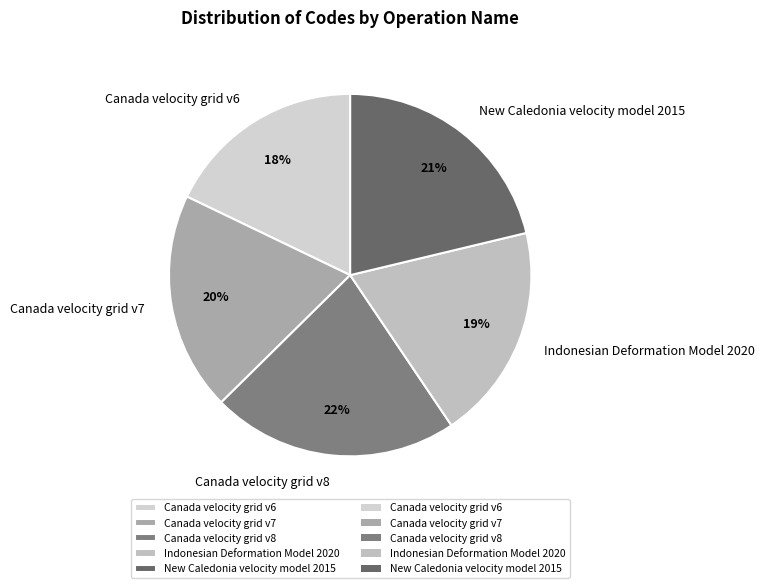

Do Indonesian Deformation Model 2020 and New Caledonia velocity model 2015 together represent more than half of the pie?

No